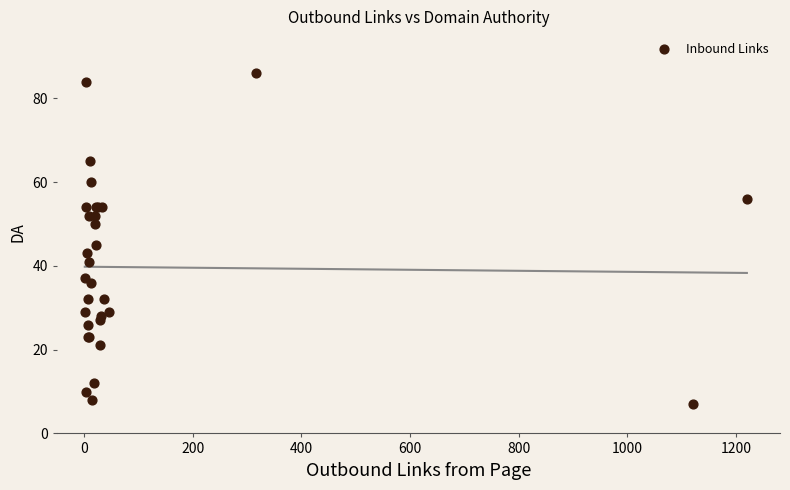

What Y value in the scatter plot is closest to 46?

45